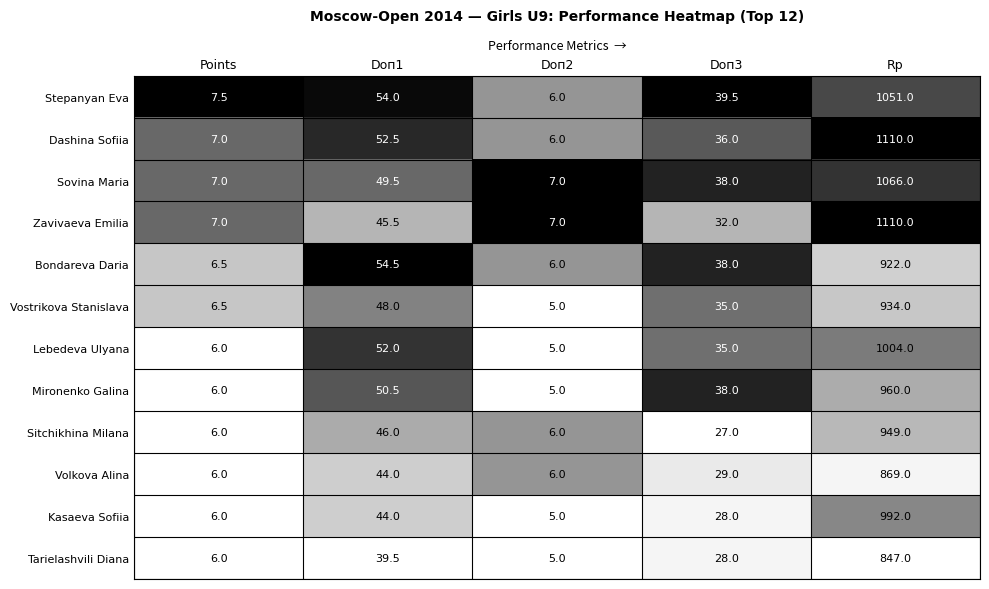

What is the sum of all Zavivaeva Emilia values?

1201.5